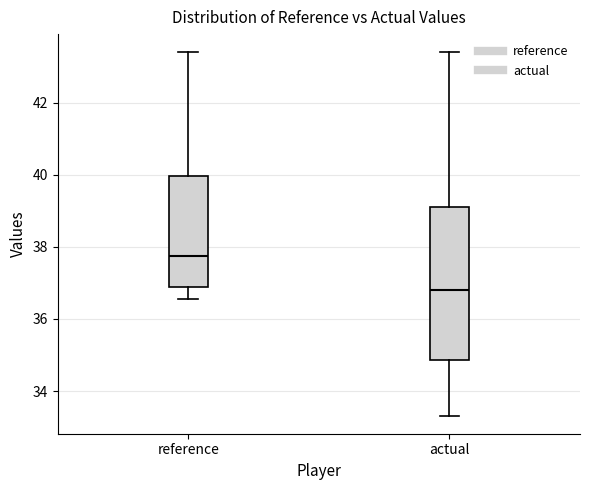

Comparing the boxes themselves (not the whiskers), which one is the tallest?

actual